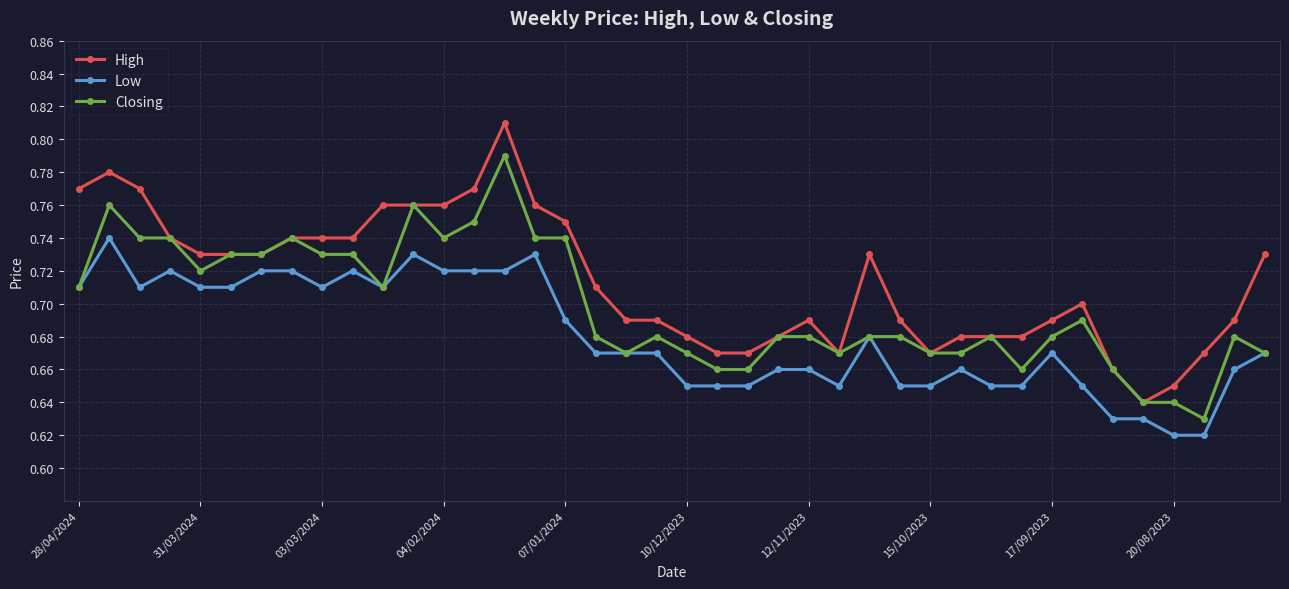

Count the High values in the range 0 to 1.

40